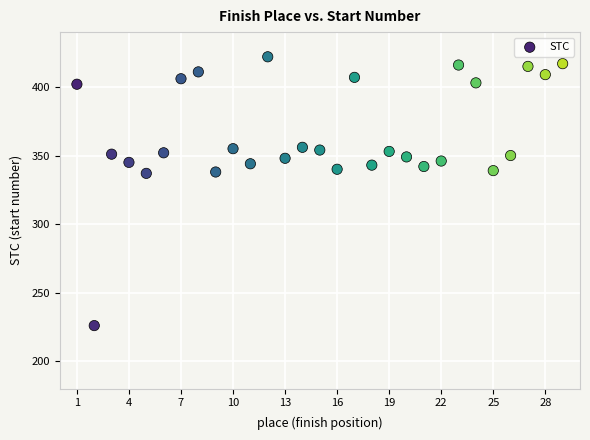

What is the range of Y values (max minus min)?

196